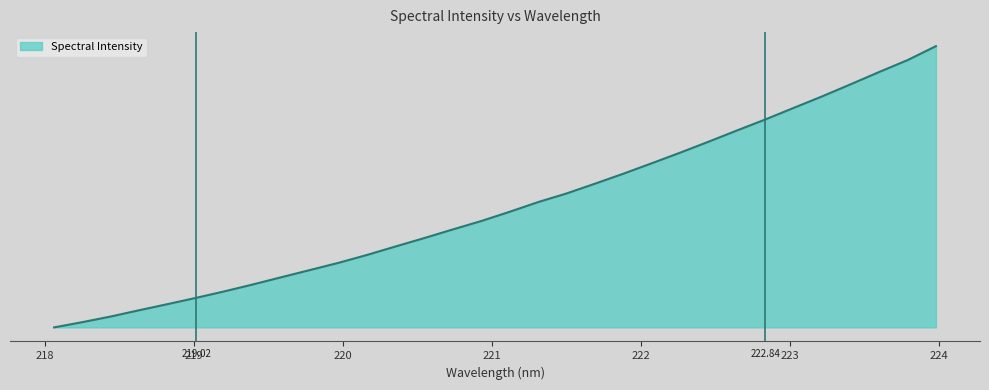

List the labels in order of value, smallest first.

218.0596, 218.2508, 218.442, 218.6332, 218.8244, 219.0156, 219.2067, 219.3979, 219.589, 219.7801, 219.9712, 220.1623, 220.3533, 220.5444, 220.7354, 220.9264, 221.1174, 221.3083, 221.4993, 221.6902, 221.8812, 222.0721, 222.263, 222.4538, 222.6447, 222.8355, 223.0264, 223.2172, 223.408, 223.5987, 223.7895, 223.9802